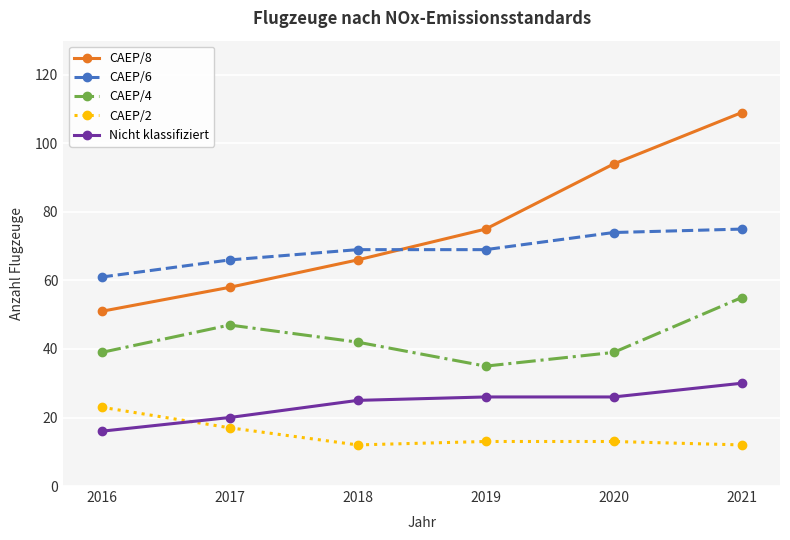

Reading left to right, what are all the values shown in this chart?

CAEP/8: 2016=51	2017=58	2018=66	2019=75	2020=94	2021=109
CAEP/6: 2016=61	2017=66	2018=69	2019=69	2020=74	2021=75
CAEP/4: 2016=39	2017=47	2018=42	2019=35	2020=39	2021=55
CAEP/2: 2016=23	2017=17	2018=12	2019=13	2020=13	2021=12
Nicht klassifiziert: 2016=16	2017=20	2018=25	2019=26	2020=26	2021=30